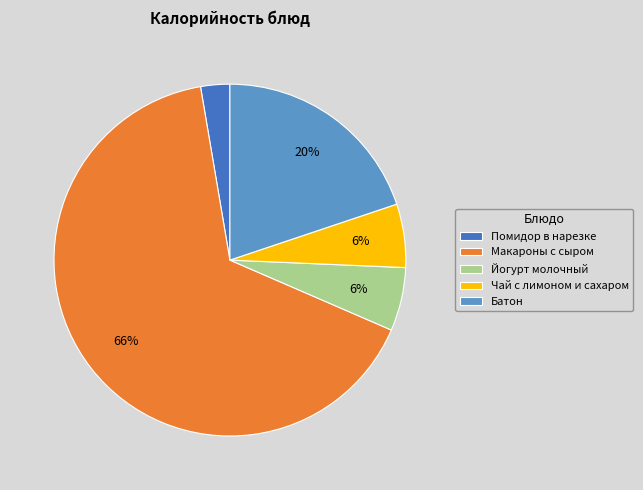

To the nearest percent, what portion does Батон represent?

20%